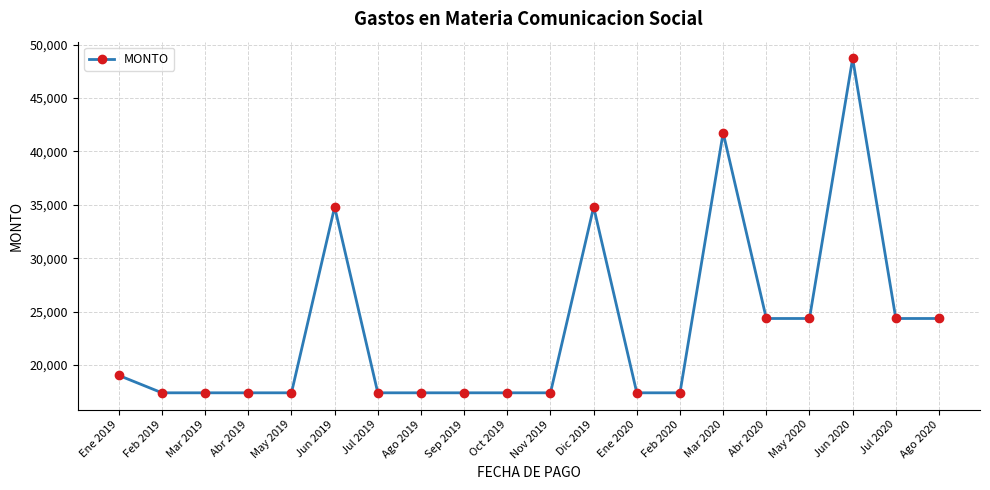

What is the value of the 19th point from the left?

24360